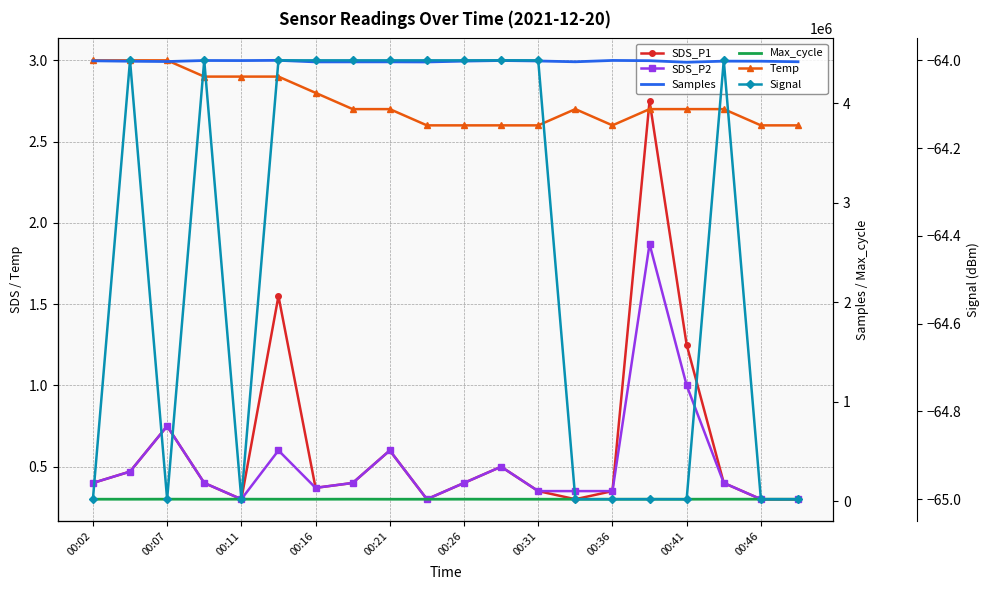

What is the value of the SDS_P2 point at the 3rd from the left?

0.8